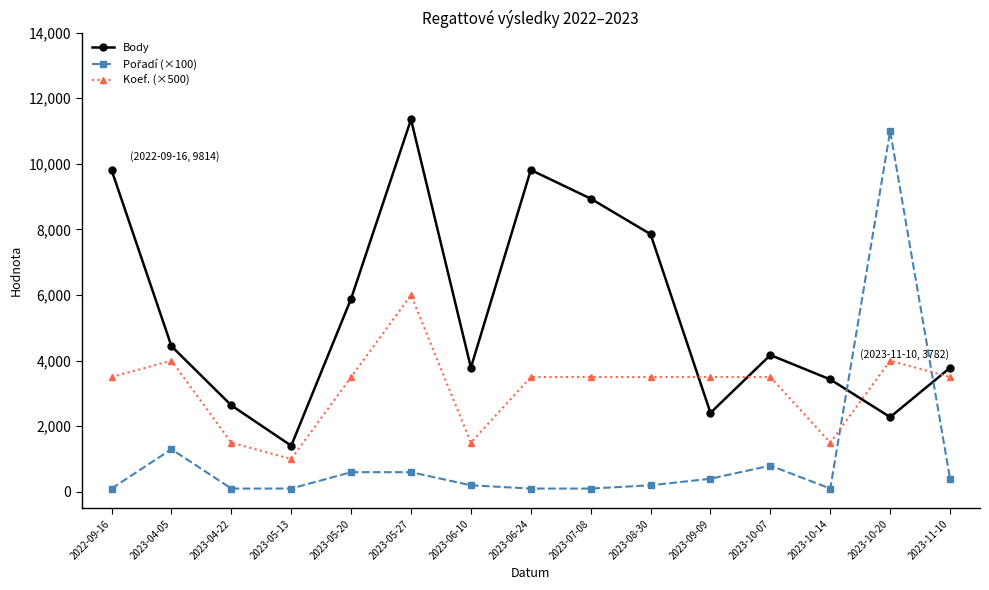

In Body, how many points are lower than both neighbors (excluding endpoints)?

4